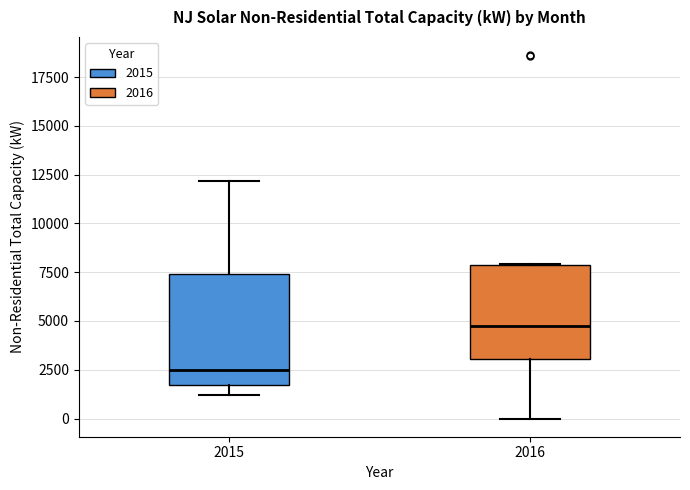

Where does the upper whisker of the box at x = 2015 end on the y-axis? The values are not printed on the chart, so give them approximately, as read against the axis.

12000